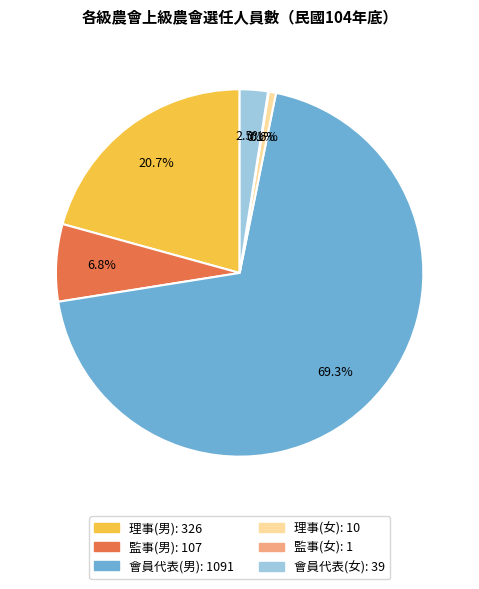

How much of the chart is everything except 監事(男)?

93.2%